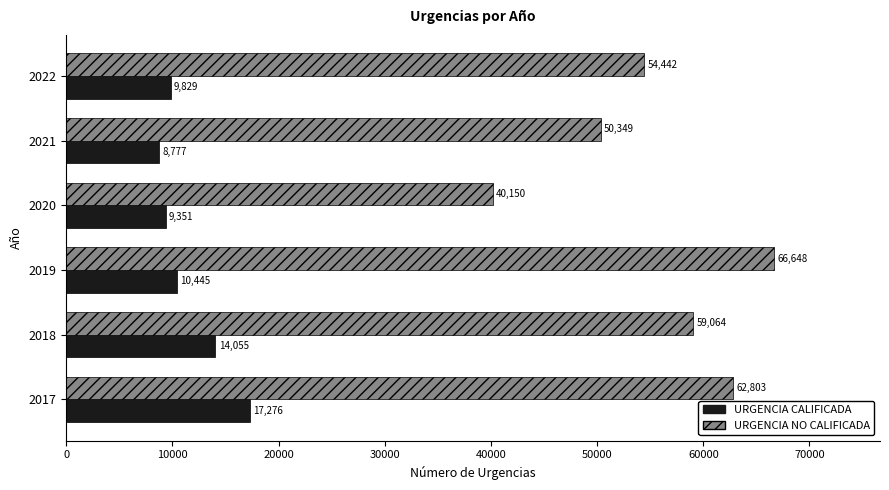

What is the difference between the URGENCIA NO CALIFICADA values at 2020 and 2022?

14292